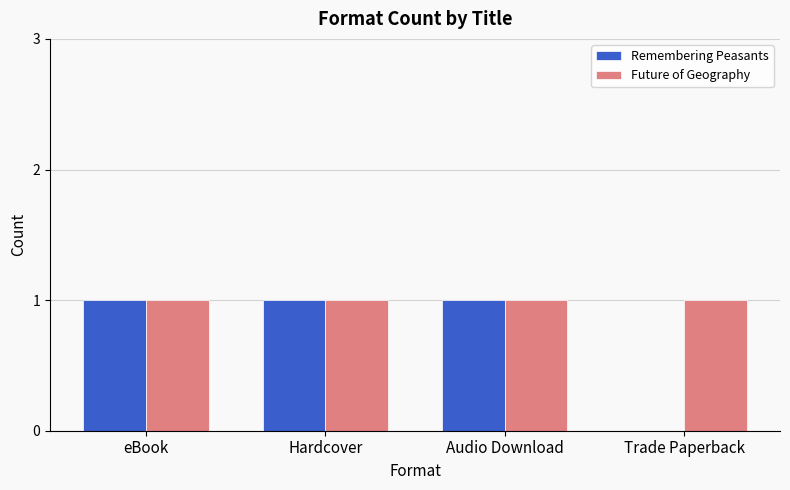

Which series has the largest total across all categories?

Future of Geography